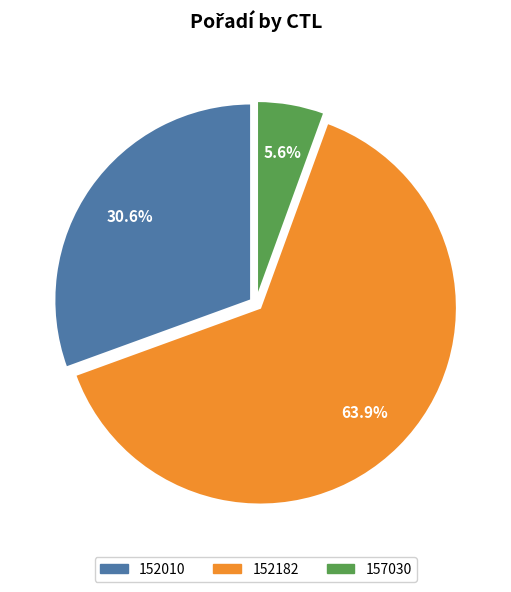

To the nearest percent, what is the difference between the 152010 and 152182 slice percentages?

33%